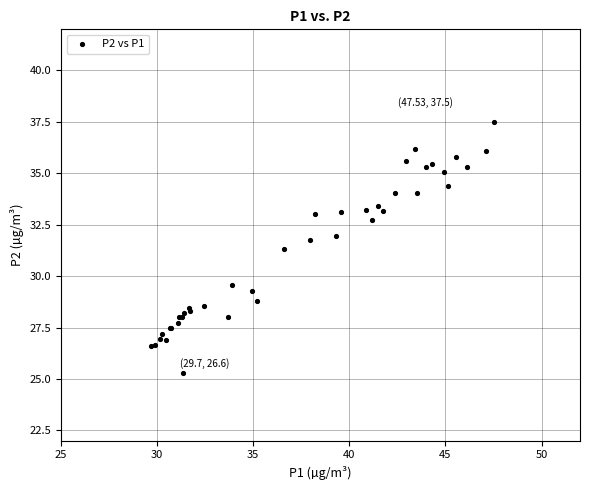

What Y value in the scatter plot is closest to 31?

31.3